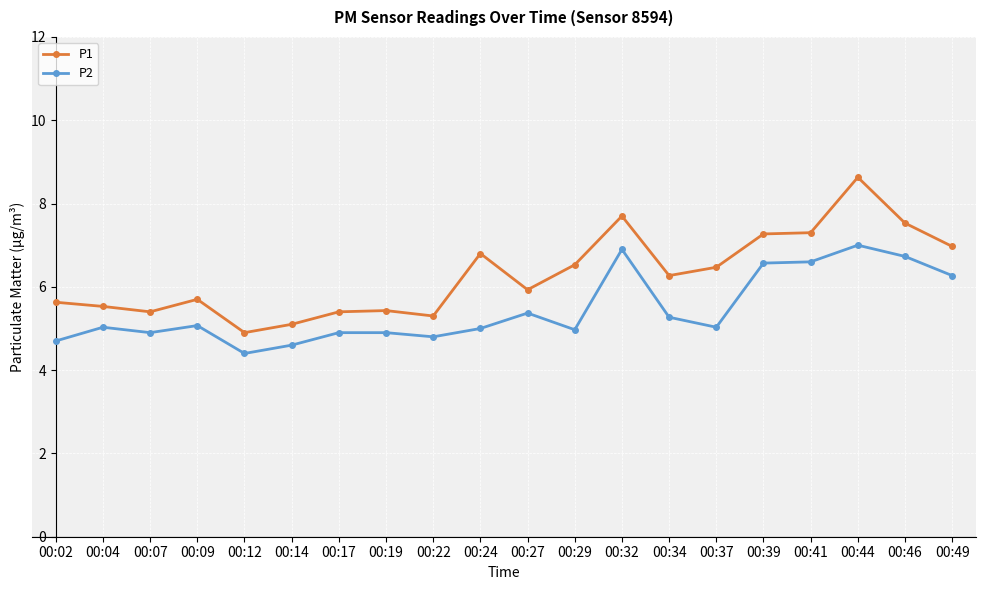

True or false: P1 has a value of 6.5 at 00:37.

True